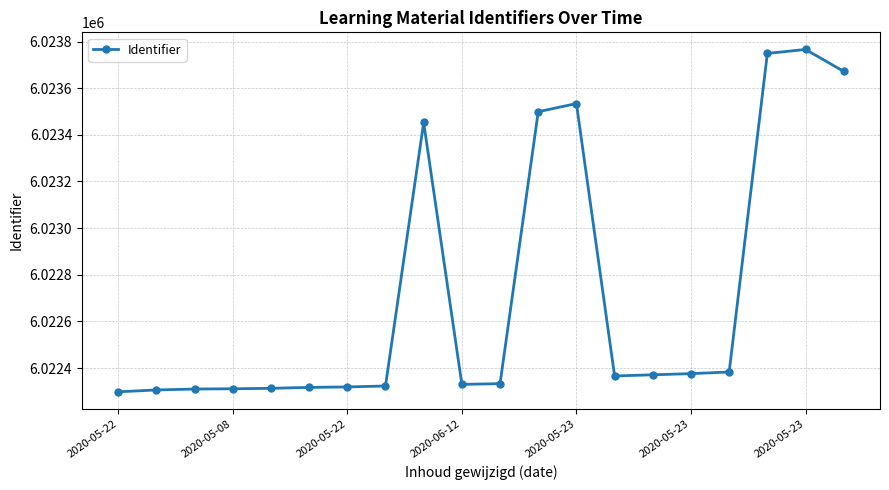

How many distinct data groups are displayed?

1